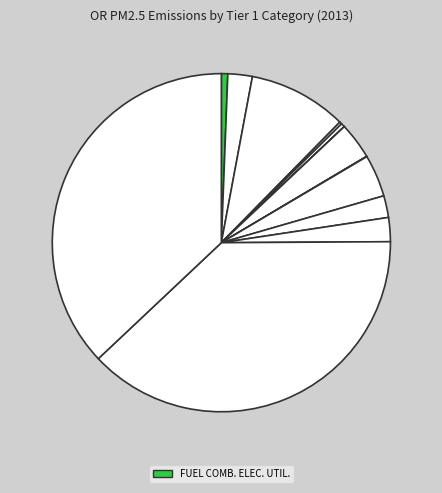

What is the smallest slice in the pie chart?

PETROLEUM & RELATED INDUSTRIES